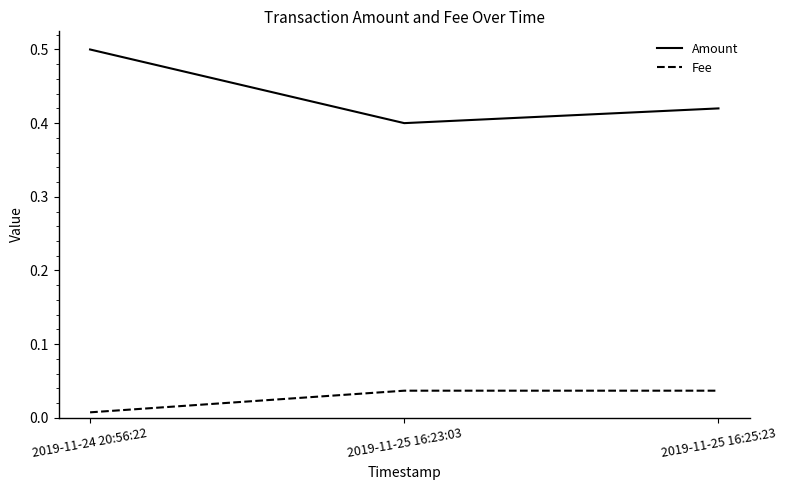

Which series changed the most between 2019-11-24 20:56:22 and 2019-11-25 16:25:23?

Amount